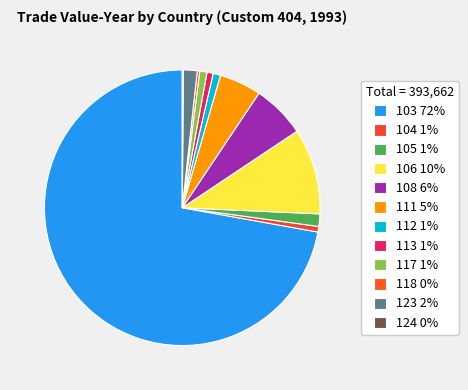

Is it true that 106 is 1% of the pie?

False